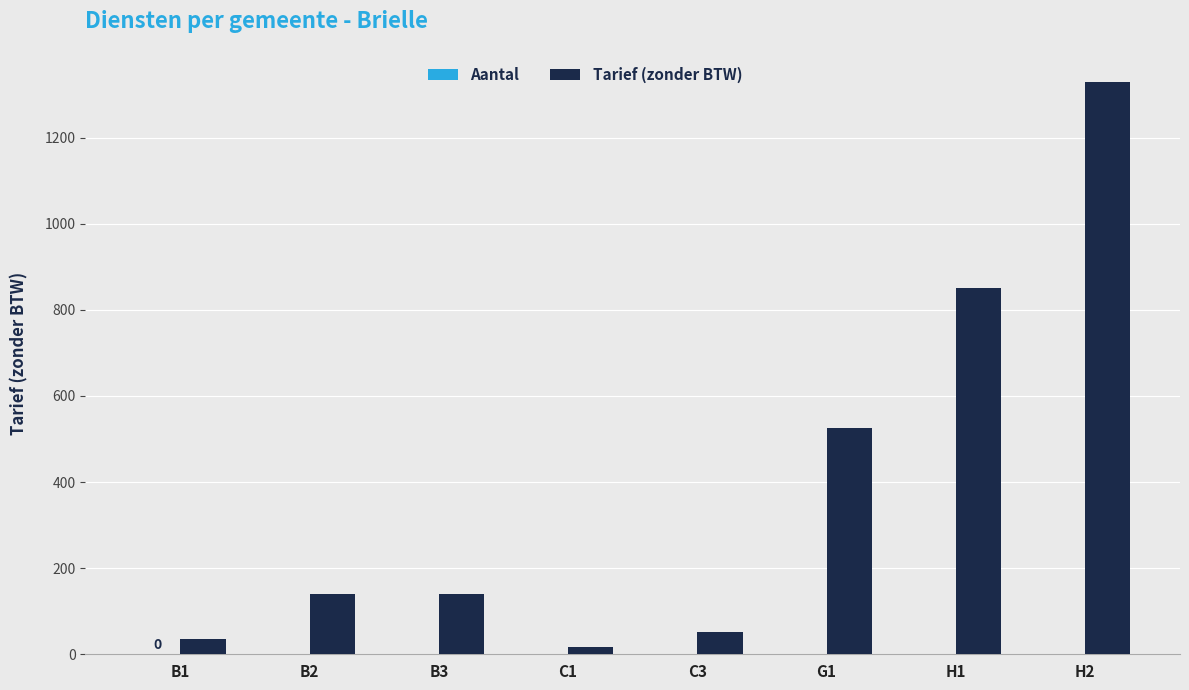

What is the difference between the maximum and minimum values?

1312.5